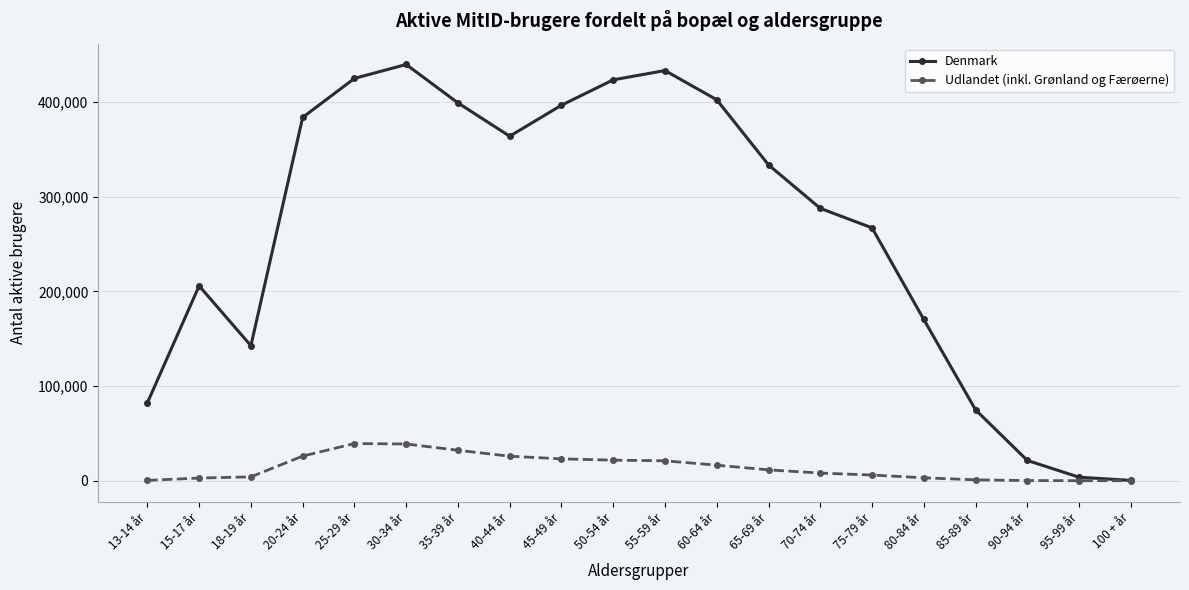

Is the value of Denmark at 75-79 år greater than the value of Udlandet (inkl. Grønland og Færøerne) at 15-17 år?

Yes